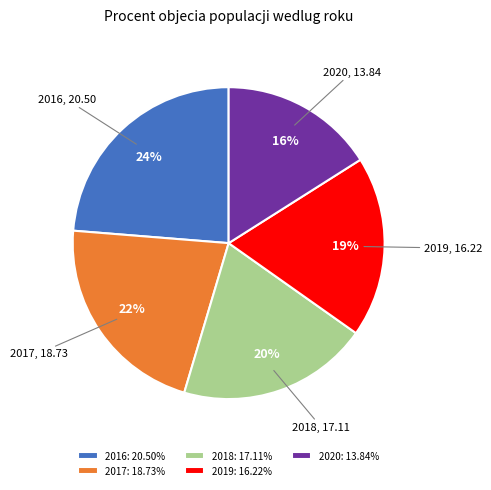

To the nearest percent, what is the difference between the 2020 and 2018 slice percentages?

4%